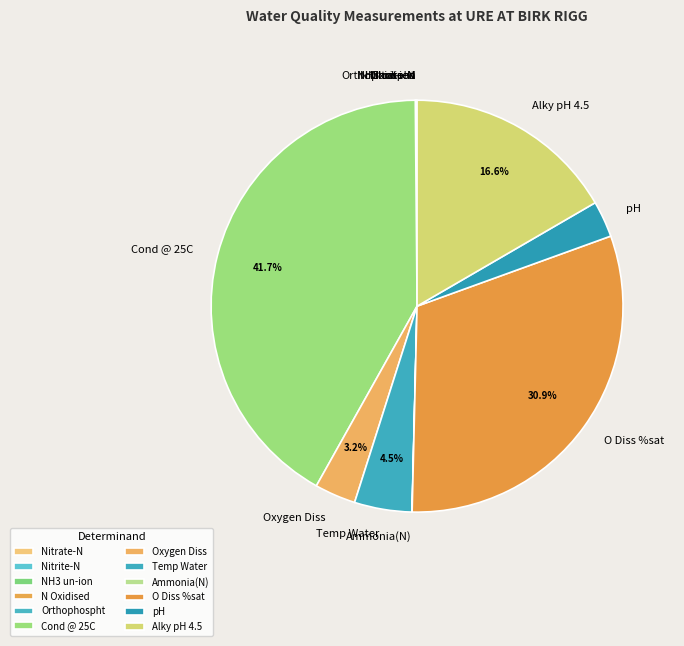

What portion of the pie excludes Cond @ 25C?

58.3%